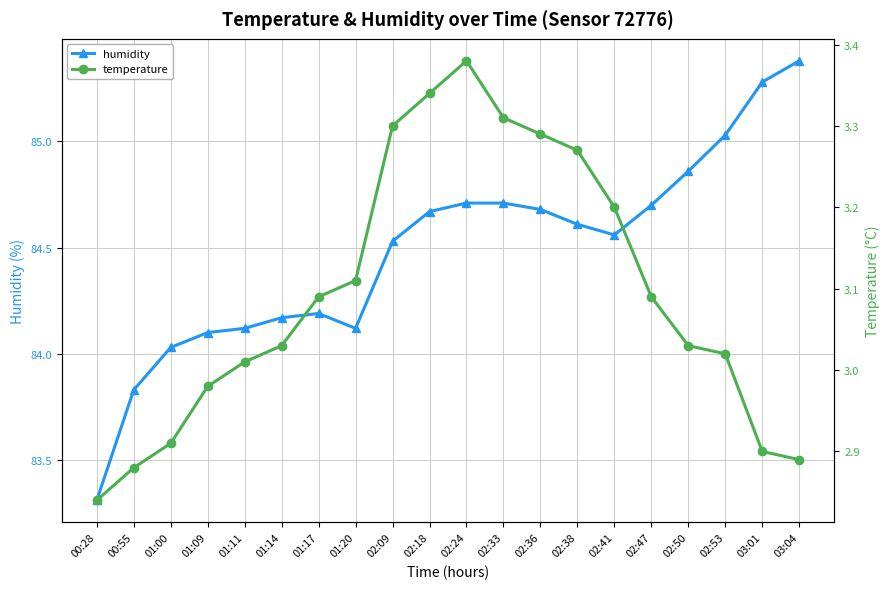

What is the difference between the humidity values at 00:28 and 02:18?

1.4